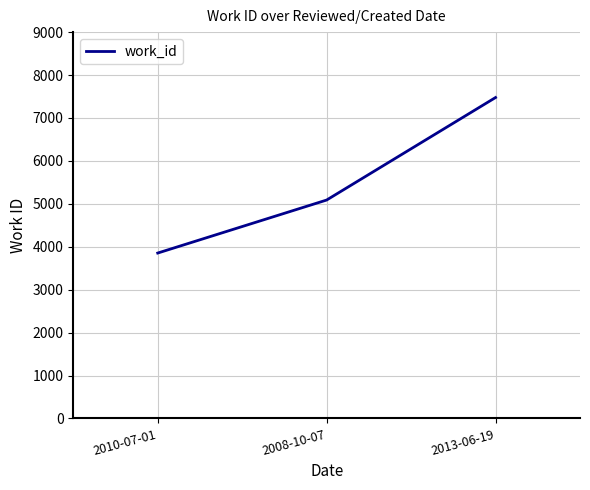

Reading right to left, extract all data points from this chart.

2013-06-19=7476	2008-10-07=5088	2010-07-01=3853